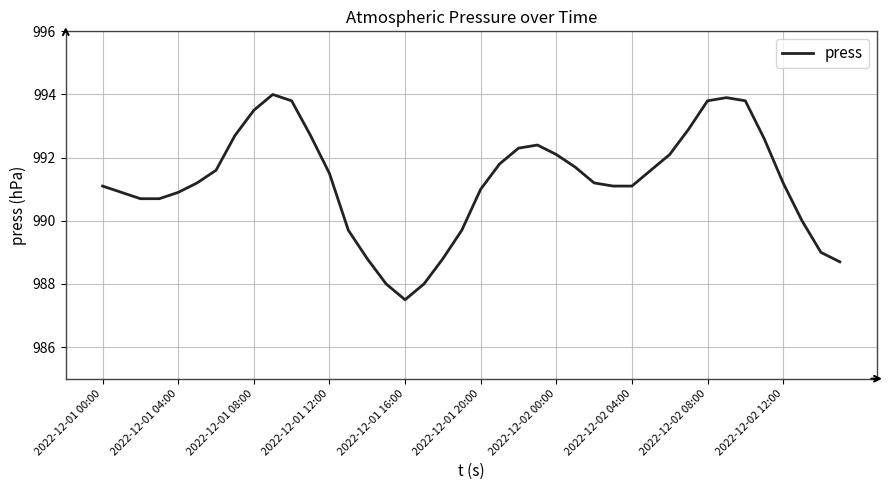

What is the difference between the maximum and minimum values?

6.5